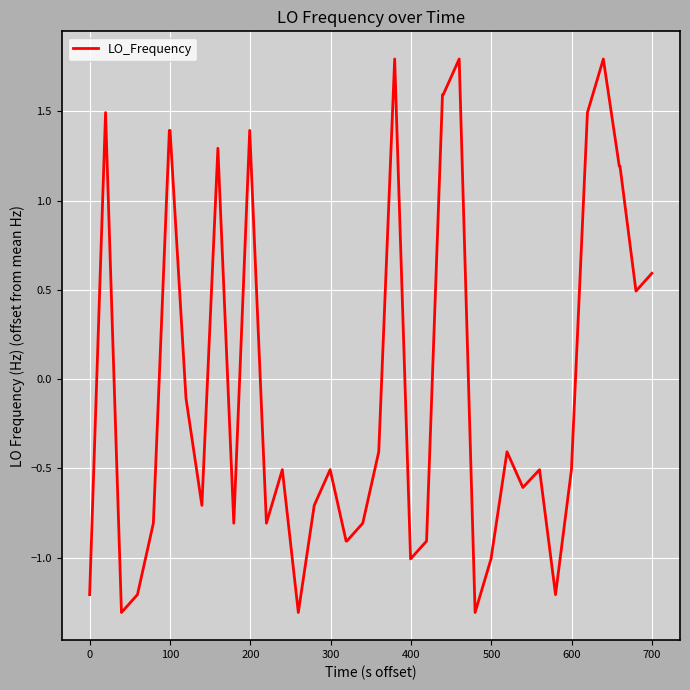

What is the maximum value shown in the chart?

1.8